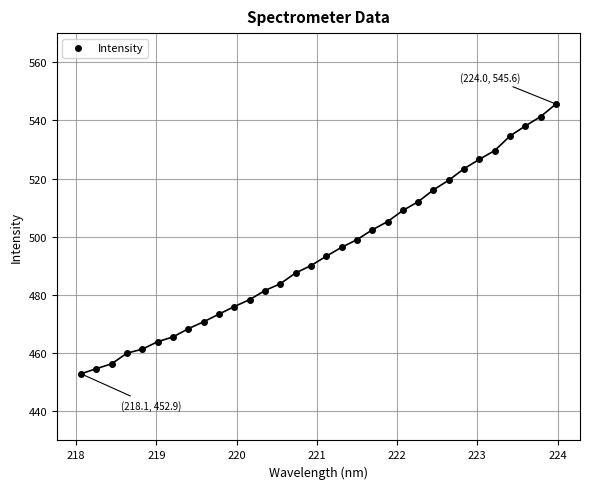

What is the range of Y values (max minus min)?

92.7